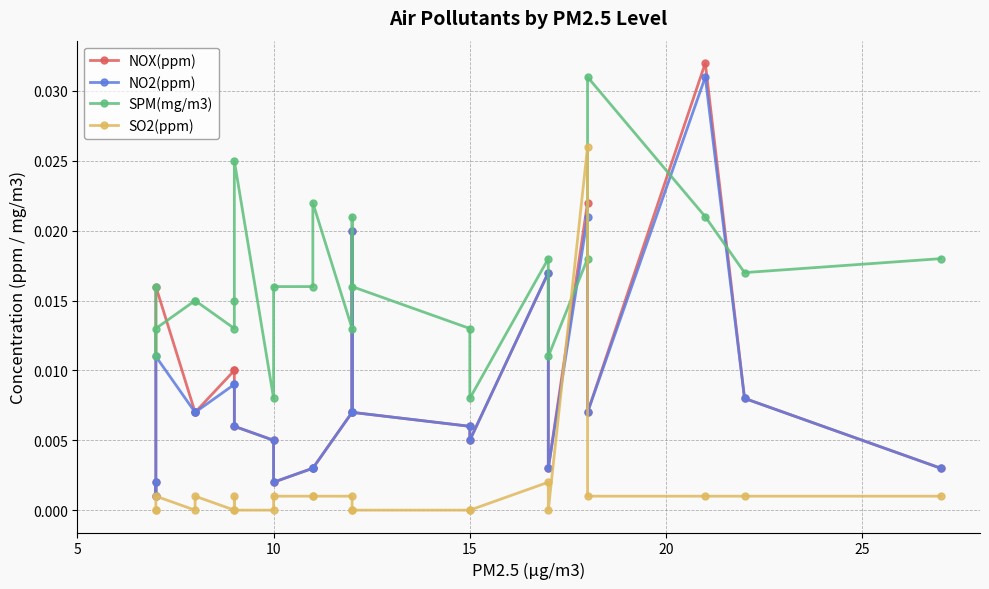

Rank the series by their maximum value, from lowest to highest.

SO2(ppm), NO2(ppm), SPM(mg/m3), NOX(ppm)